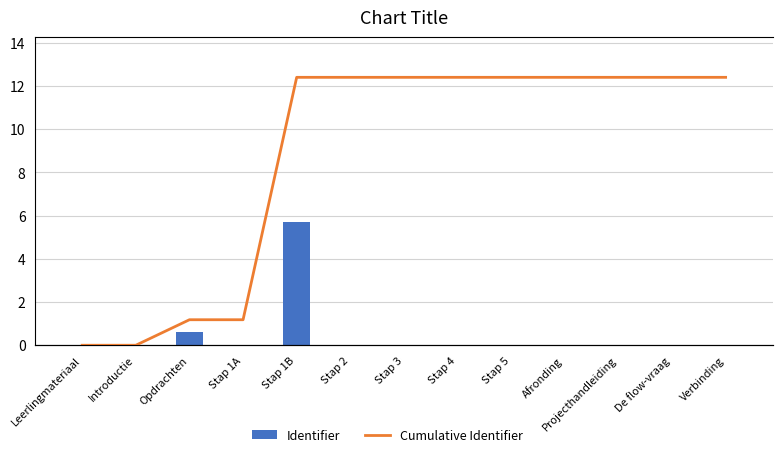

What is the label of the 2nd bar from the right?

De flow-vraag